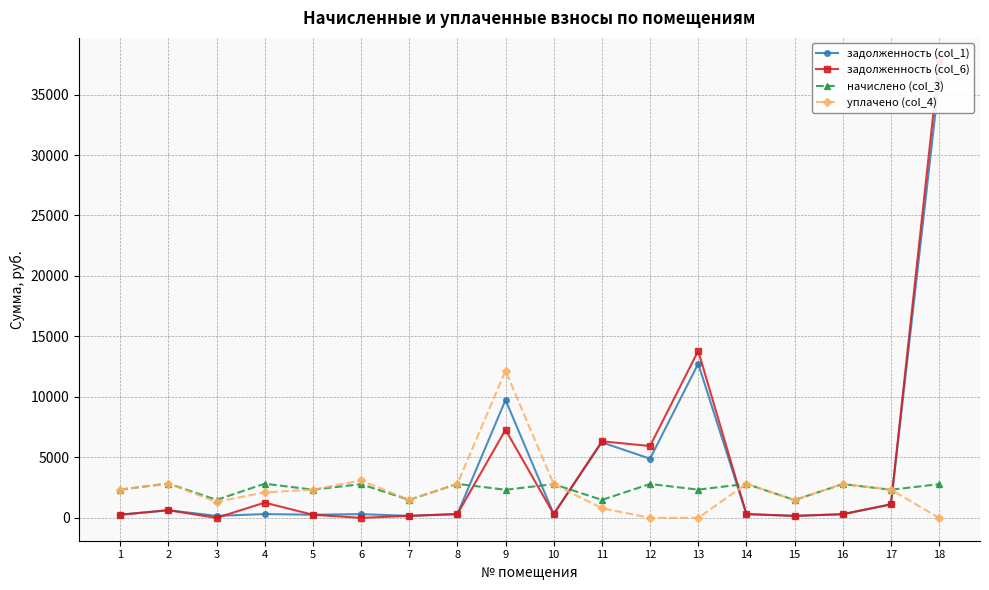

True or false: начислено (col_3) has a value of 824.5 at 4.

False